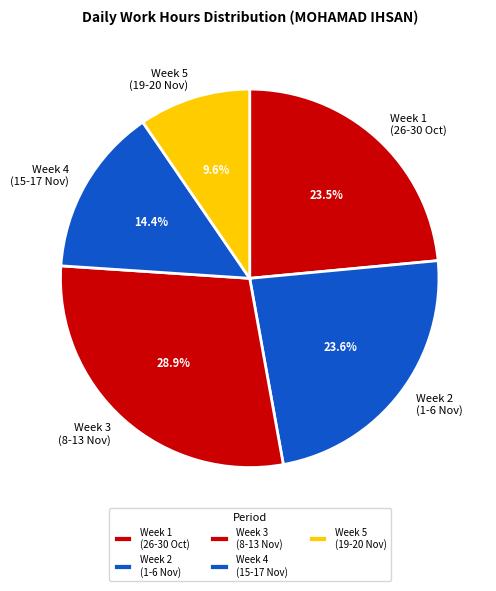

What percentage is NOT represented by Week 5 (19-20 Nov)?

90.4%